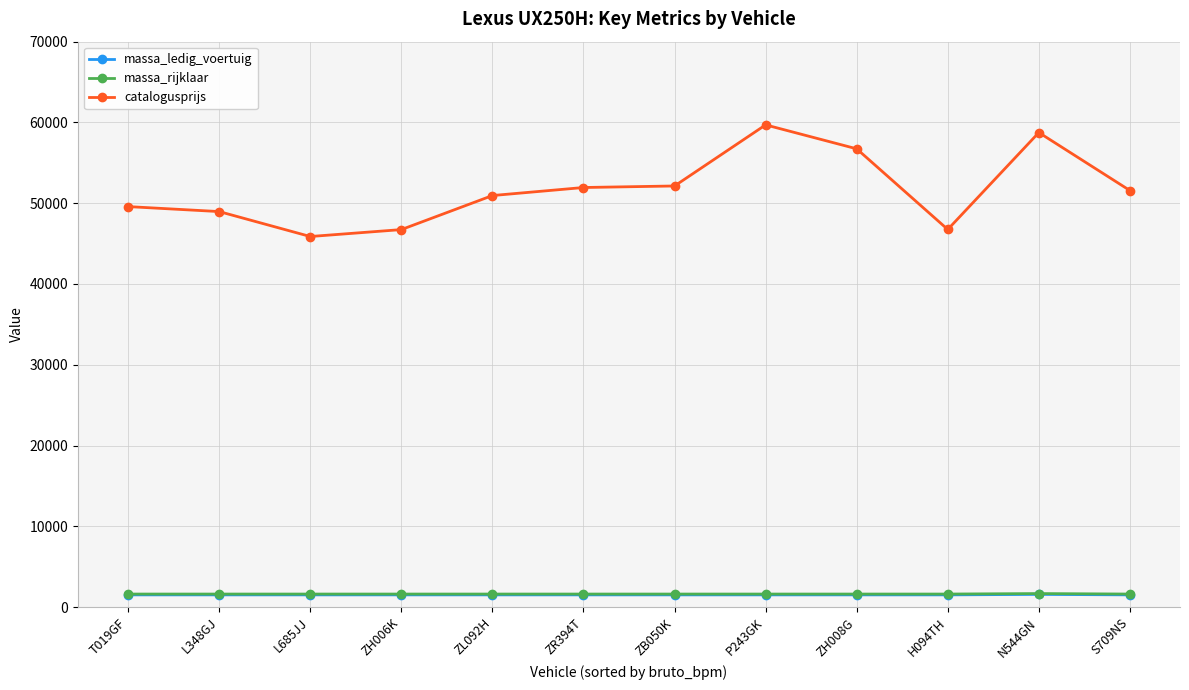

Does the chart have visible grid lines?

Yes